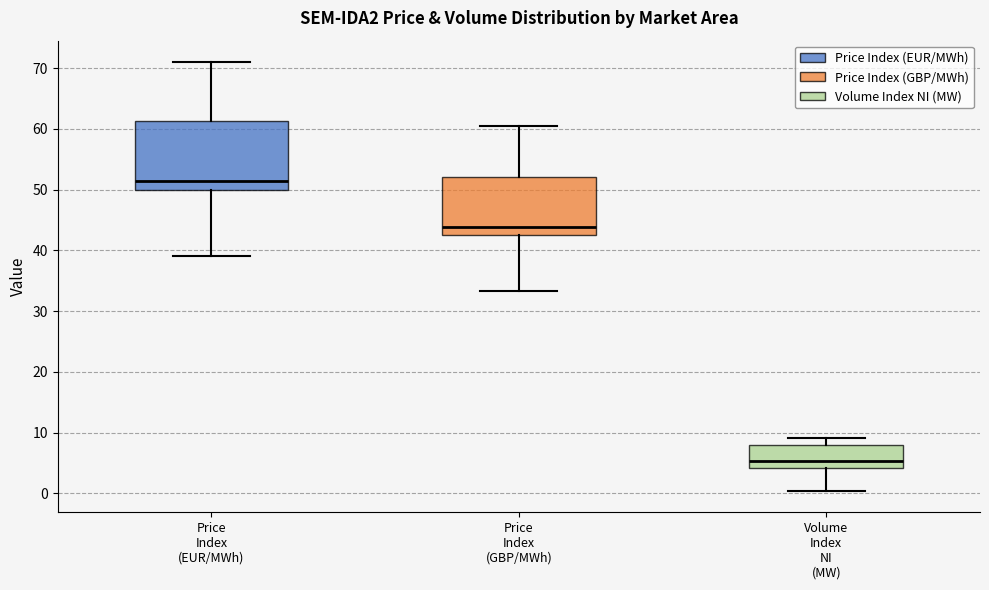

Reading left to right, read every box against the y-axis: the position of its median line, the range the box covers, and the ends of its whiskers. The values are not printed on the chart, so give them approximately, as read against the axis.

Price Index (EUR/MWh): median 52, box 50 to 61, whiskers 39 to 71
Price Index (GBP/MWh): median 44, box 43 to 52, whiskers 33 to 60
Volume Index NI (MW): median 5, box 4 to 8, whiskers 0 to 9